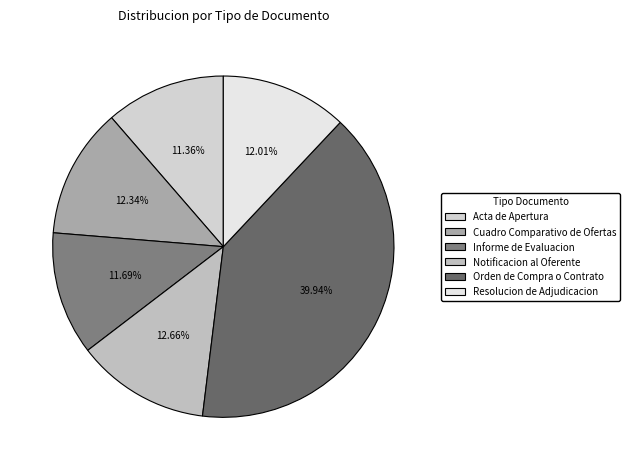

How many segments does this pie chart have?

6